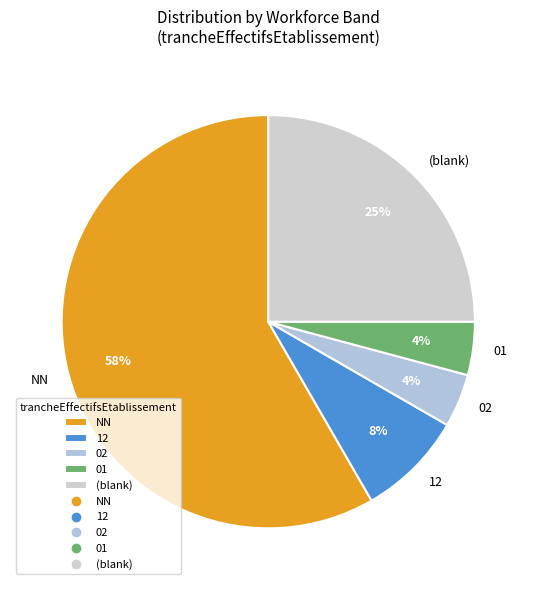

Approximately how many times larger is the value at 01 compared to 02?

1.0